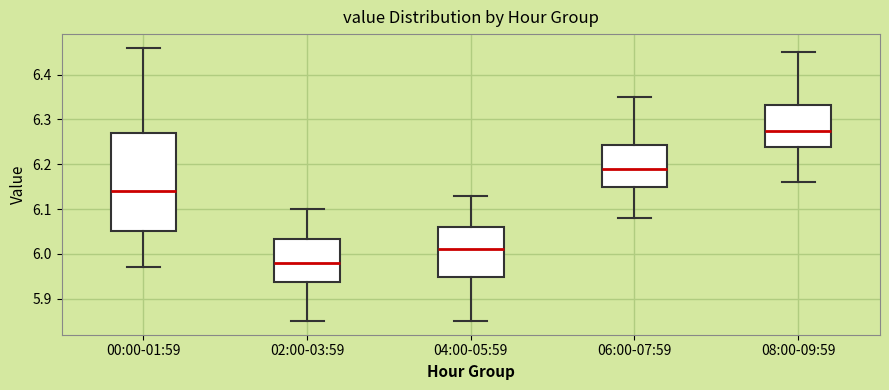

Reading left to right, transcribe this box plot: for each box, give where its median line is, the range the box spans, and where its two whiskers end, as read against the y-axis. The values are not printed on the chart, so give them approximately, as read against the axis.

00:00-01:59: median 6.14, box 6.05 to 6.27, whiskers 5.97 to 6.46
02:00-03:59: median 5.98, box 5.94 to 6.03, whiskers 5.85 to 6.10
04:00-05:59: median 6.01, box 5.95 to 6.06, whiskers 5.85 to 6.13
06:00-07:59: median 6.19, box 6.15 to 6.24, whiskers 6.08 to 6.35
08:00-09:59: median 6.28, box 6.24 to 6.33, whiskers 6.16 to 6.45